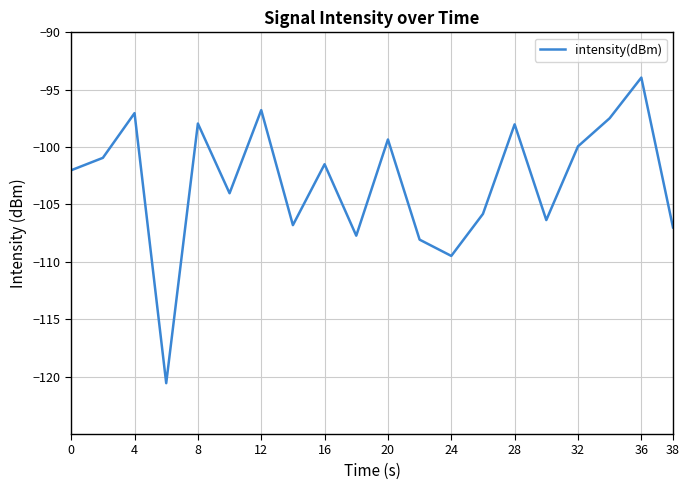

What is the maximum value shown in the chart?

-93.9